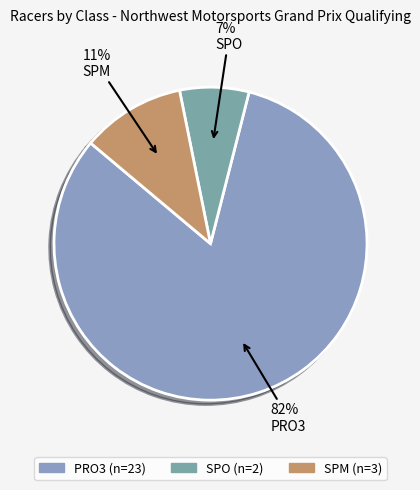

Between SPM and SPO, which is larger?

SPM